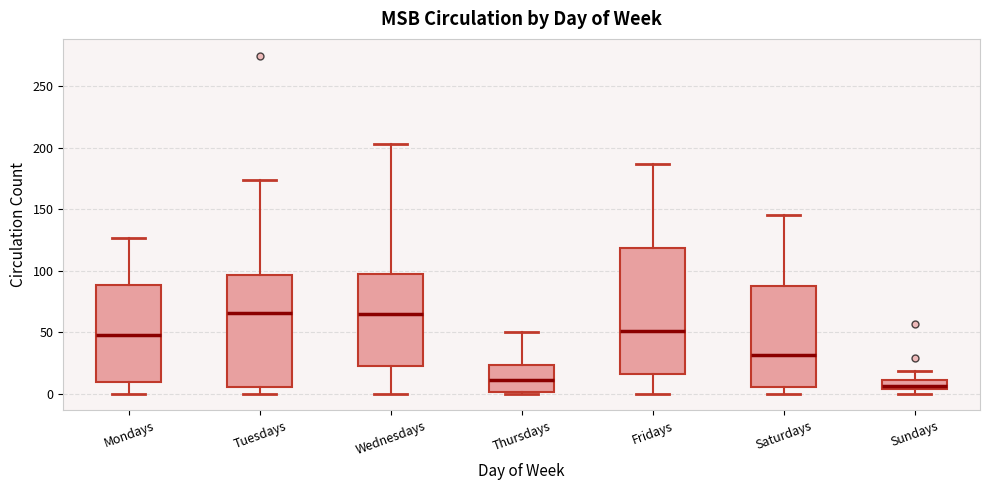

Which box is the tallest, from its lower edge to its upper edge?

Fridays